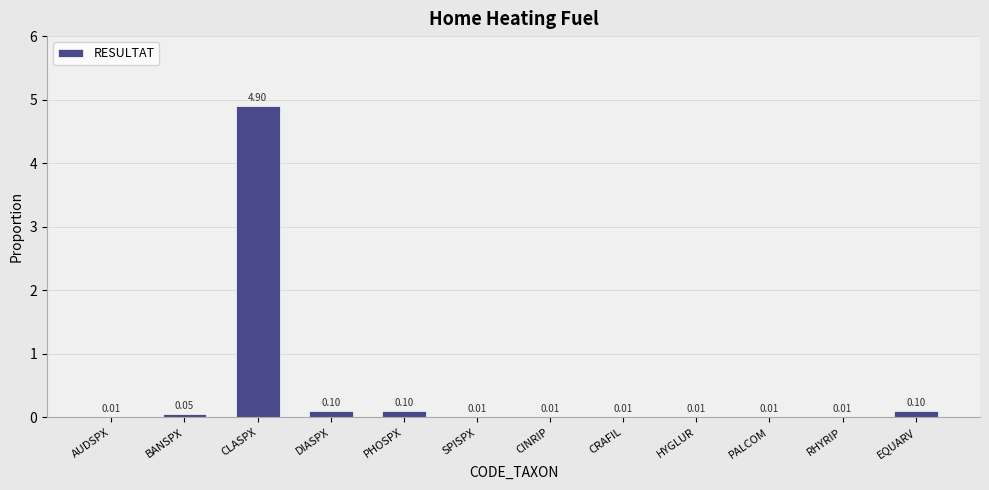

Which category has the highest value across all series?

CLASPX